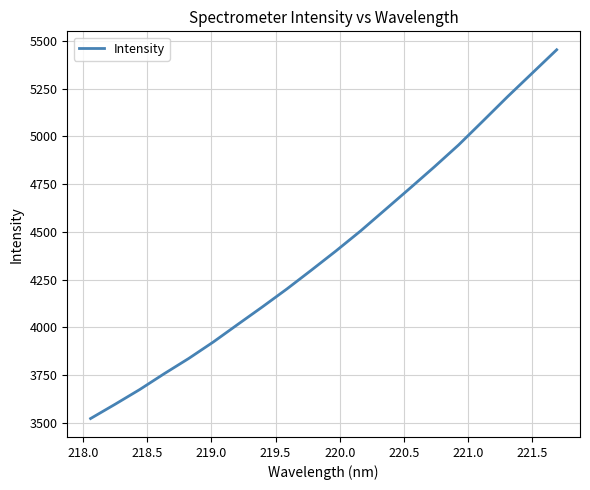

What is the difference between the maximum and minimum values?

1930.6